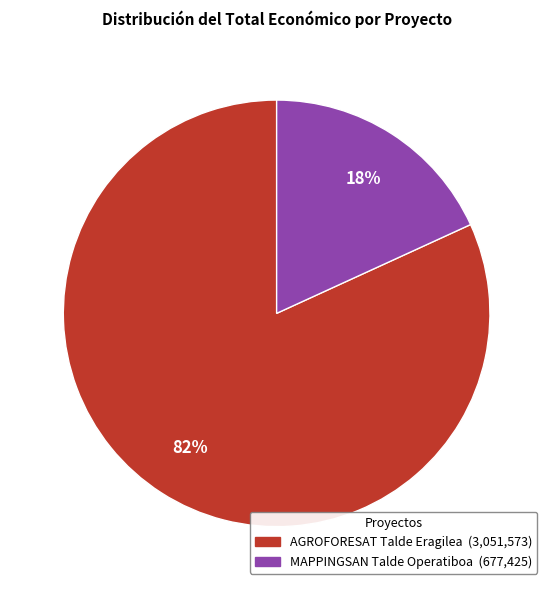

To the nearest percent, what is the combined percentage of MAPPINGSAN Talde Operatiboa and AGROFORESAT Talde Eragilea?

100%